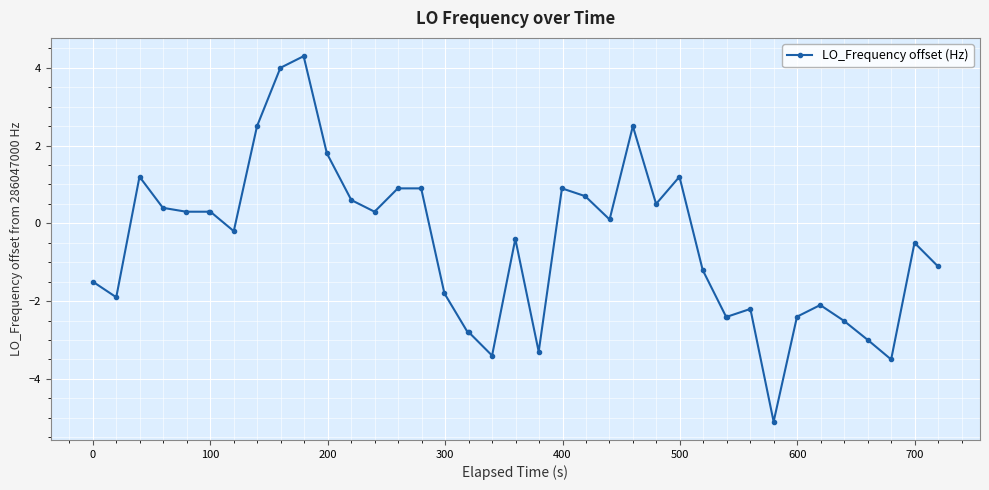

True or false: there are more than 0 points higher than both neighbors.

True